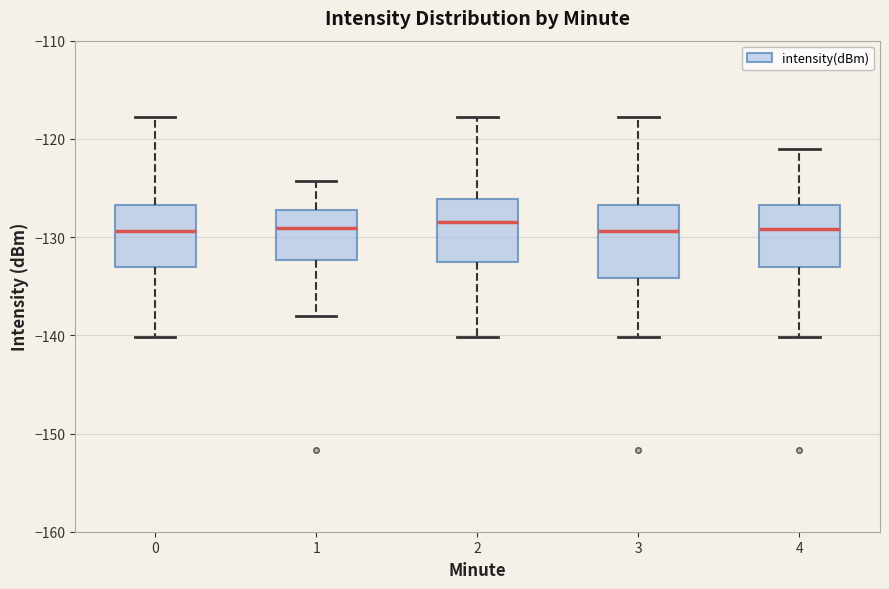

Reading left to right, transcribe this box plot: for each box, give where its median line is, the range the box spans, and where its two whiskers end, as read against the y-axis. The values are not printed on the chart, so give them approximately, as read against the axis.

0: median -129, box -133 to -127, whiskers -140 to -118
1: median -129, box -132 to -127, whiskers -138 to -124
2: median -128, box -133 to -126, whiskers -140 to -118
3: median -129, box -134 to -127, whiskers -140 to -118
4: median -129, box -133 to -127, whiskers -140 to -121